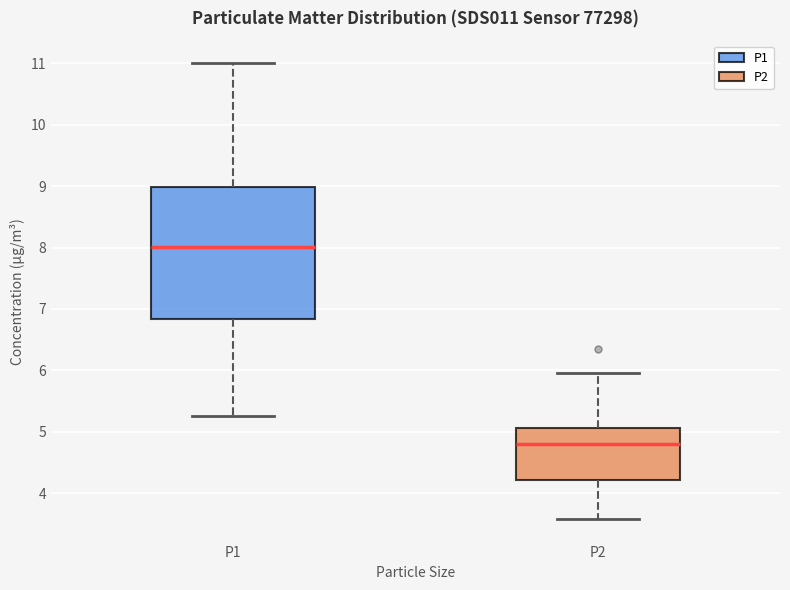

Reading left to right, transcribe this box plot: for each box, give where its median line is, the range the box spans, and where its two whiskers end, as read against the y-axis. The values are not printed on the chart, so give them approximately, as read against the axis.

P1: median 8.0, box 6.8 to 9.0, whiskers 5.3 to 11.0
P2: median 4.8, box 4.2 to 5.1, whiskers 3.6 to 6.0